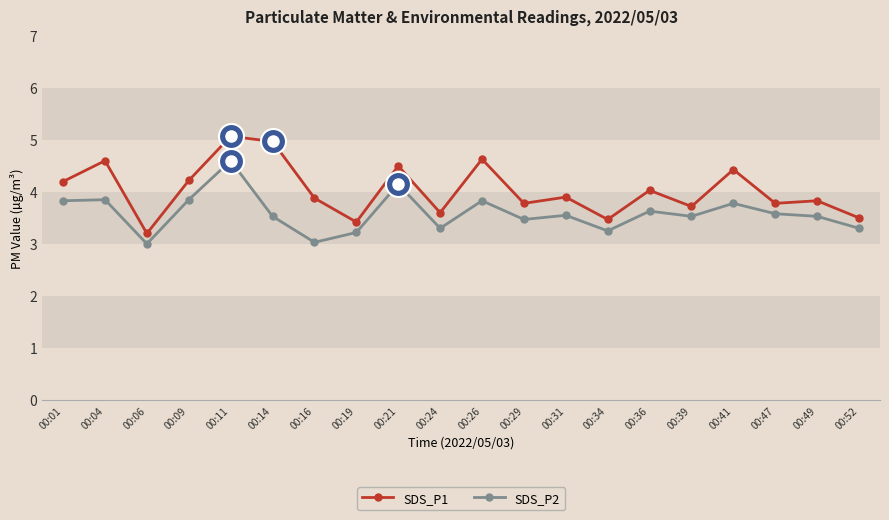

What is the difference between the SDS_P1 values at 00:47 and 00:04?

0.8